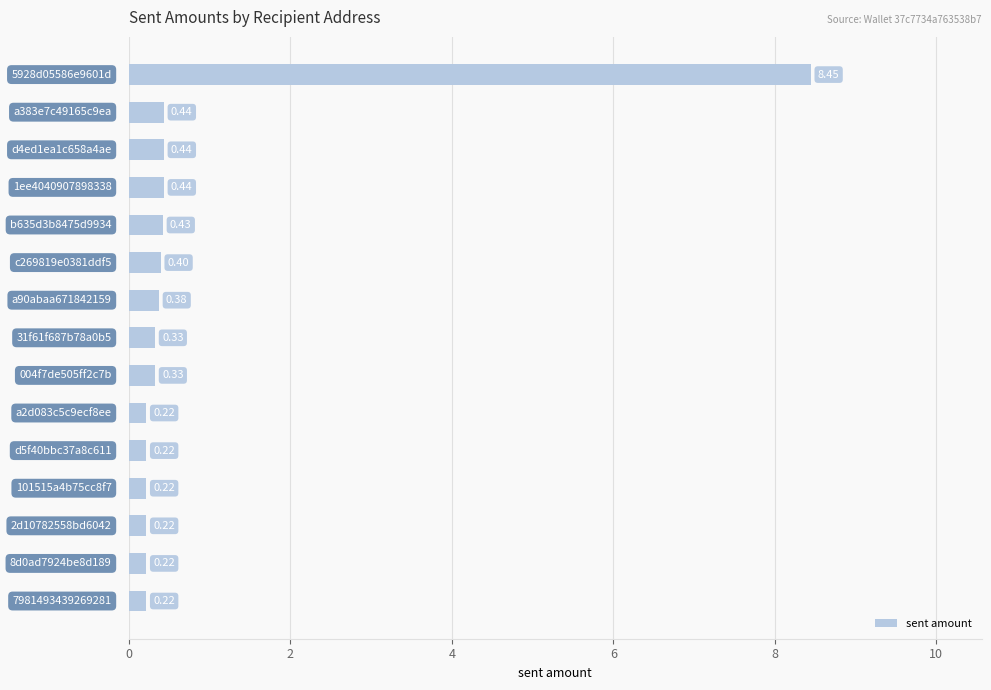

What is the average value?

0.9